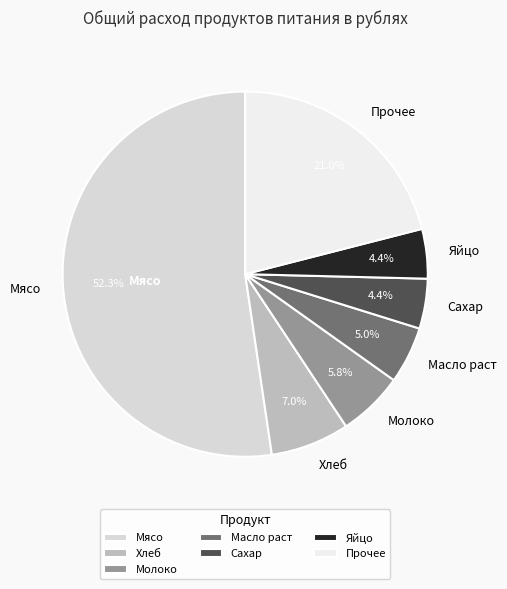

What is the majority slice?

Мясо